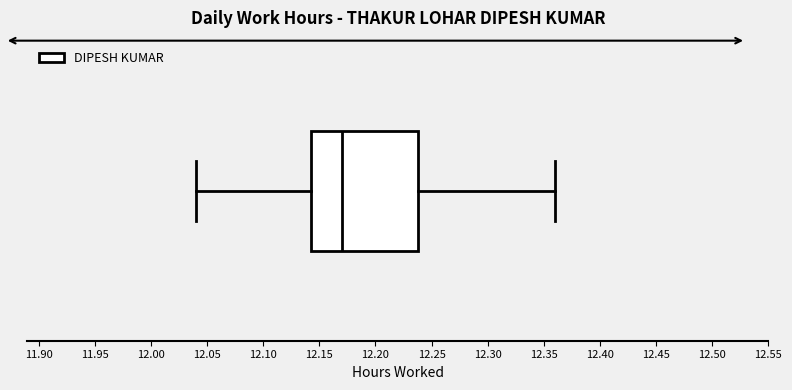

Read this box plot against the x-axis: the position of the median line, the range covered by the box, and the ends of both whiskers. The values are not printed on the chart, so give them approximately, as read against the axis.

median 12.170, box 12.145 to 12.240, whiskers 12.040 to 12.360